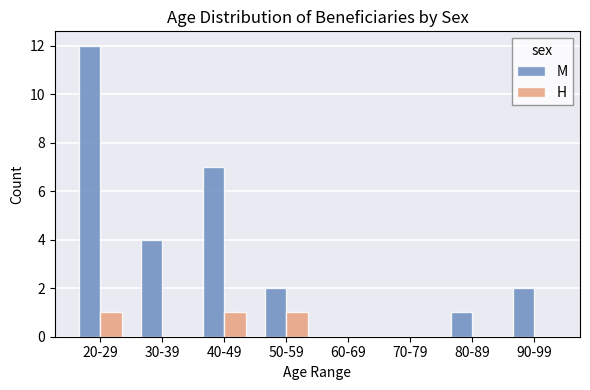

Count the number of categories in the chart.

8